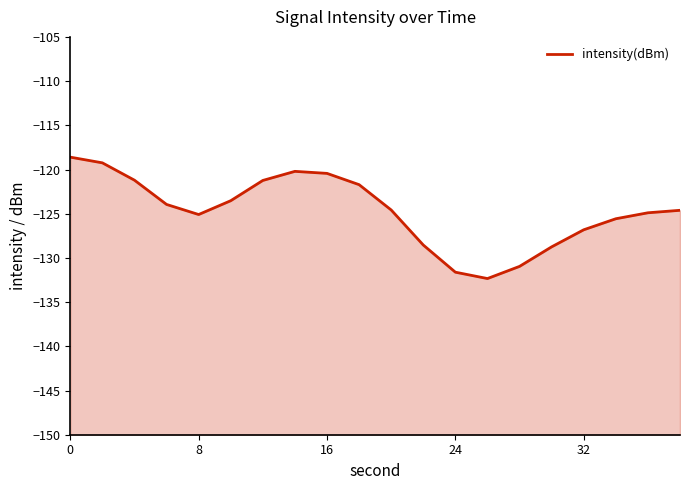

How many points are higher than both their immediate neighbors (excluding endpoints)?

1